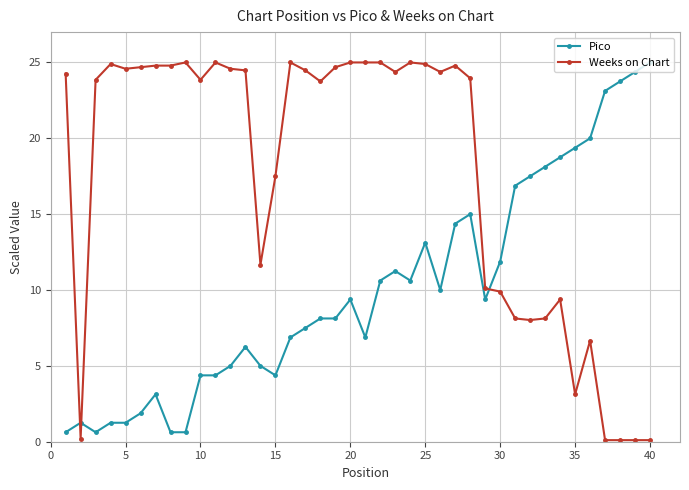

What is the sum of all Pico values?

400.6